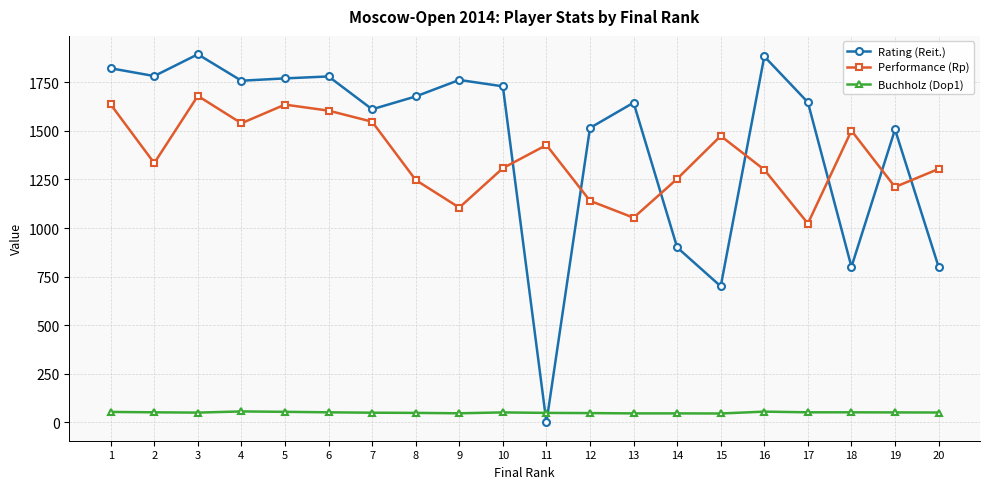

Which series has the largest total across all categories?

Rating (Reit.)